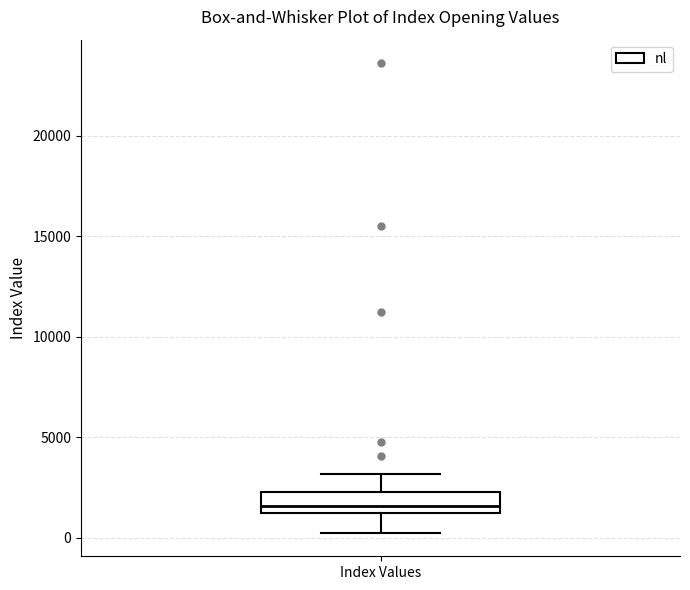

Where does the upper whisker of the box for Index Values end on the y-axis? The values are not printed on the chart, so give them approximately, as read against the axis.

3000